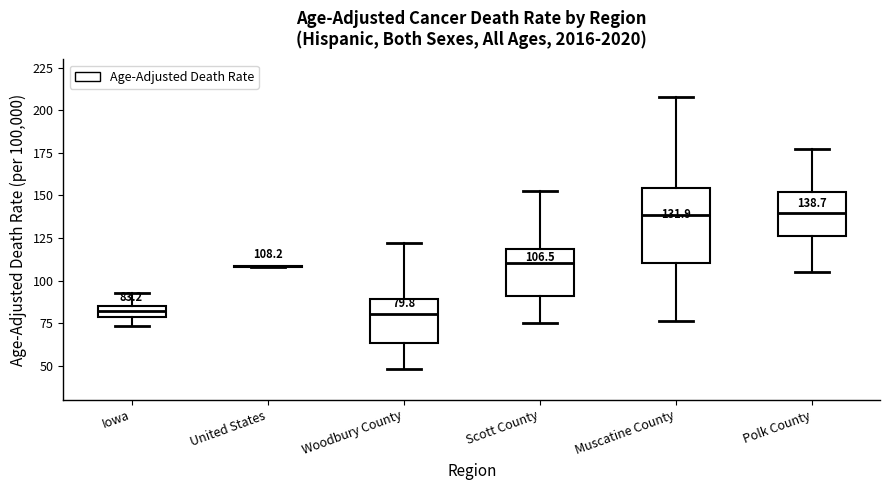

Comparing the boxes themselves (not the whiskers), which one is the tallest?

Muscatine County